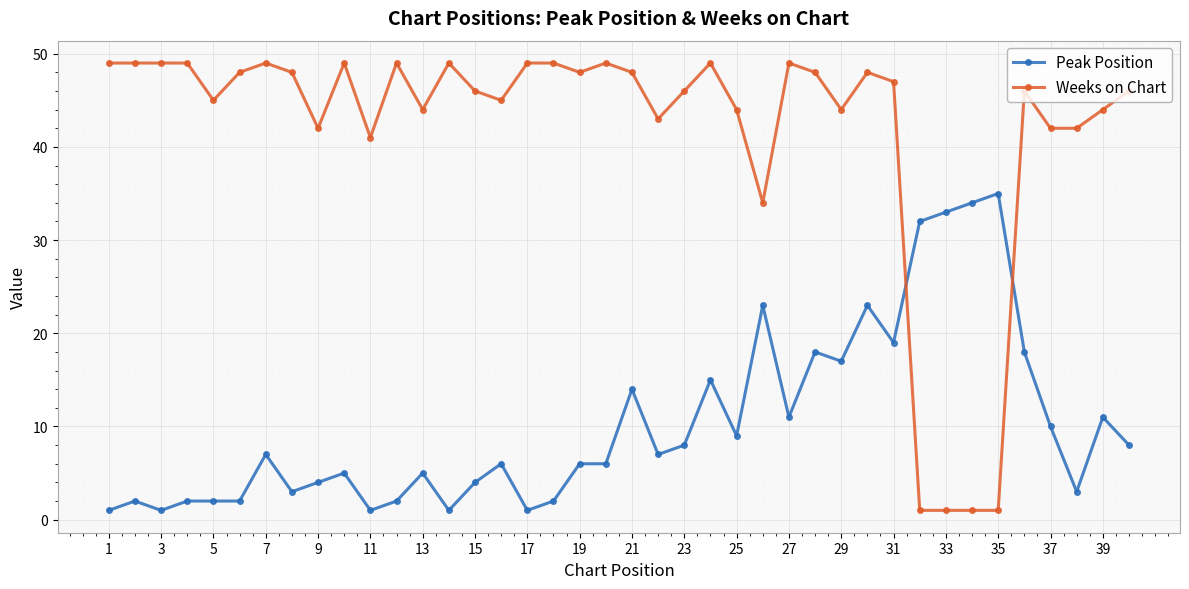

List the series in order of their peak value, lowest first.

Peak Position, Weeks on Chart